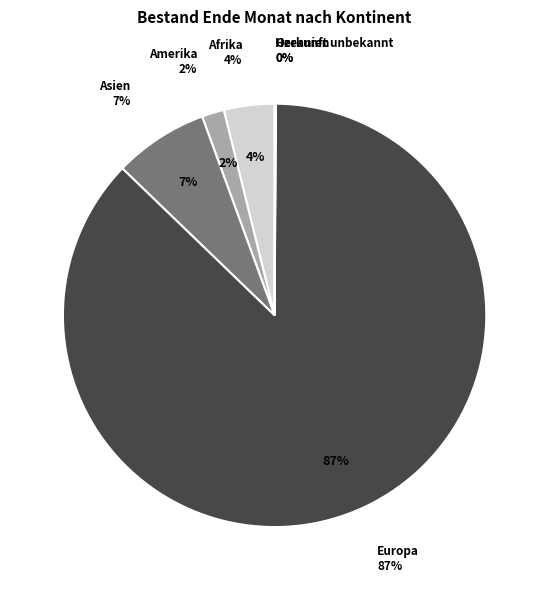

Is there a majority slice in this chart?

Yes